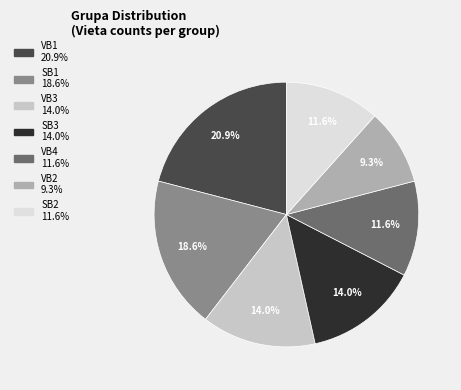

True or false: SB3 accounts for 28% of the total.

False